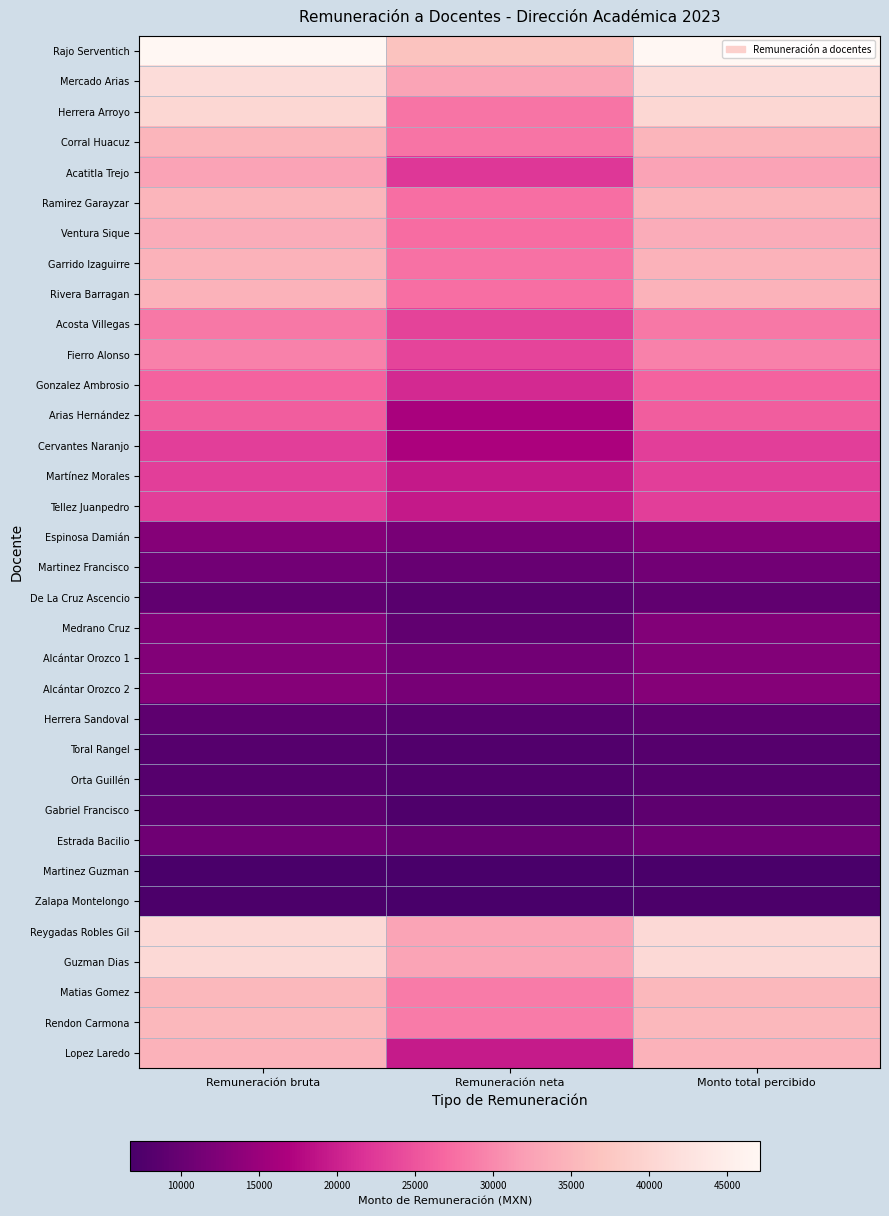

At which category is the sum across all series the highest?

Remuneración bruta